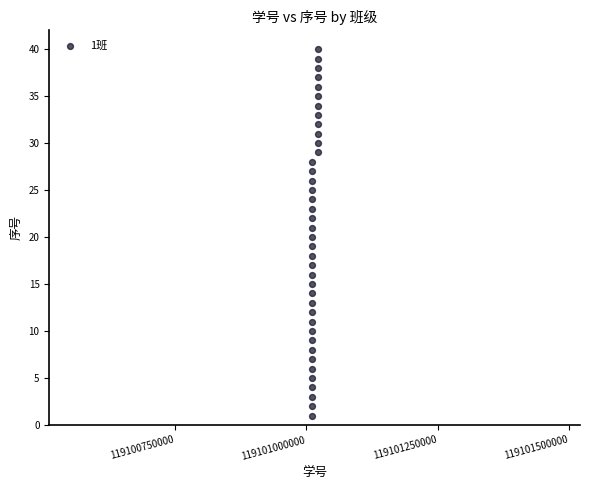

What is the range of X values (max minus min)?

11458